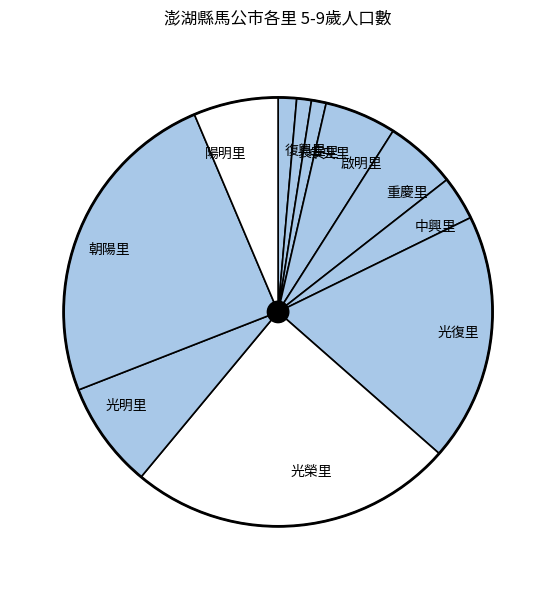

Which has a higher value, 光榮里 or 重慶里?

光榮里